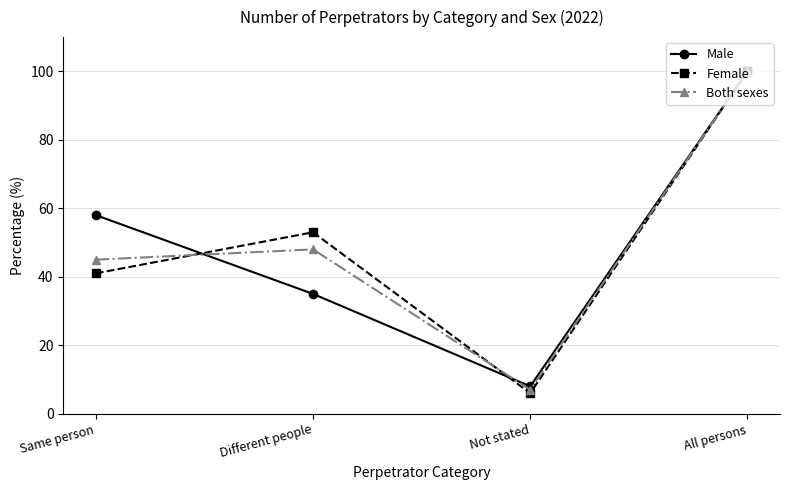

Is it true that Male equals 35 at Different people?

True